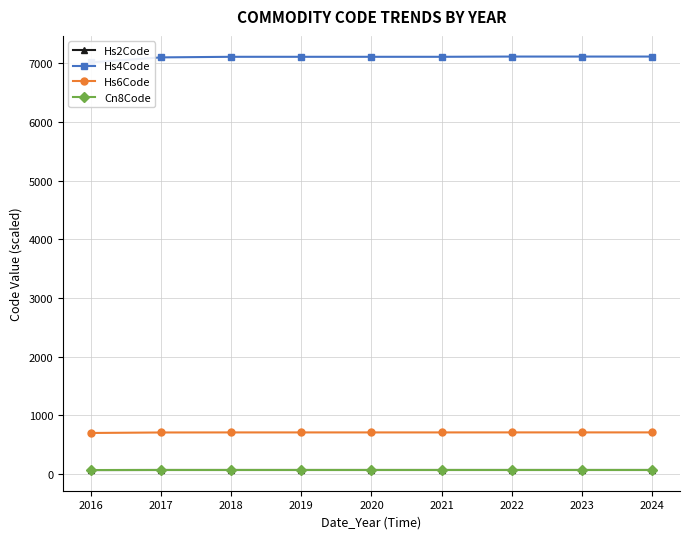

What is the difference between the maximum and minimum values in the Hs6Code series?

9.8